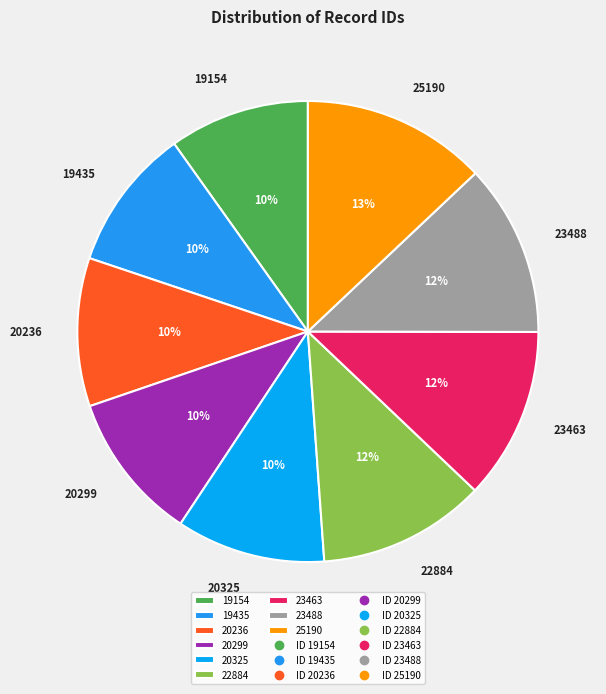

Between 23463 and 20299, which is larger?

23463